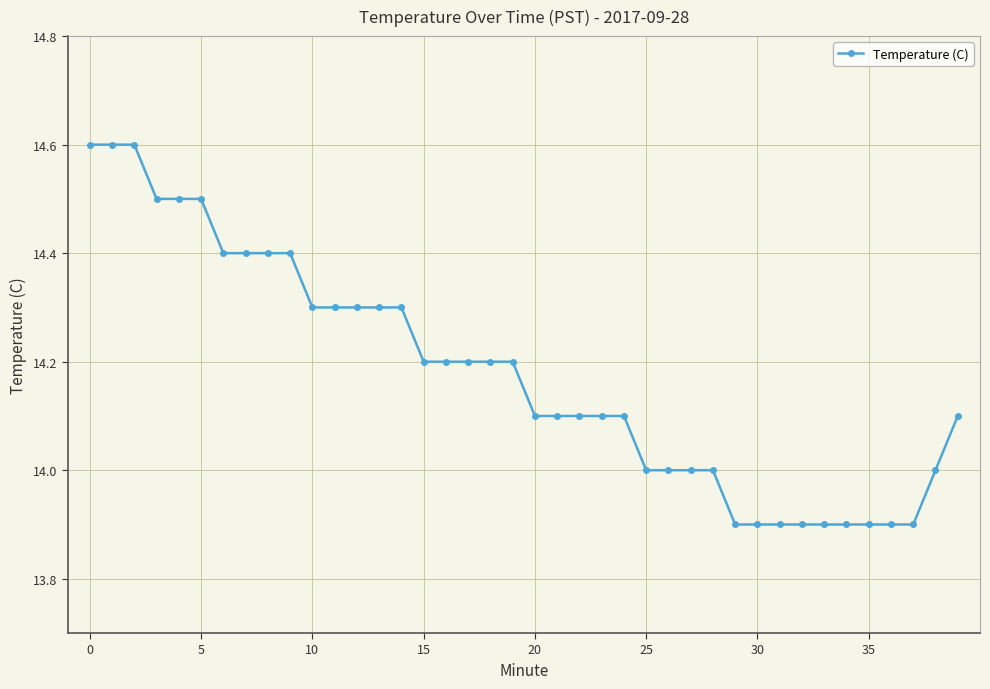

What is the difference between the second highest and minimum values?

0.7